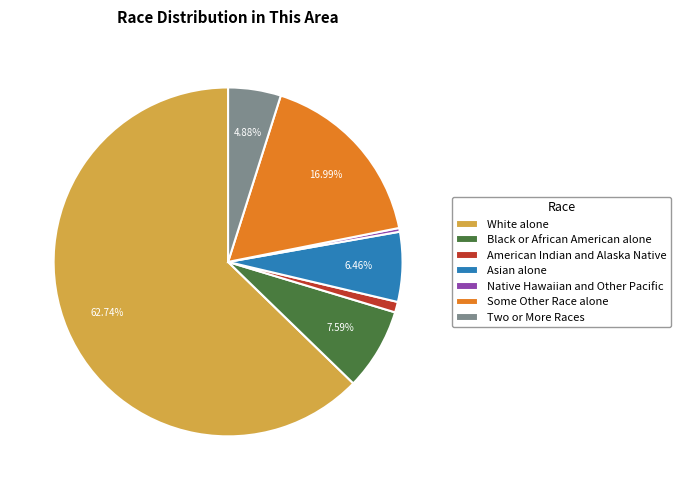

Which category has the biggest portion of the pie?

White alone